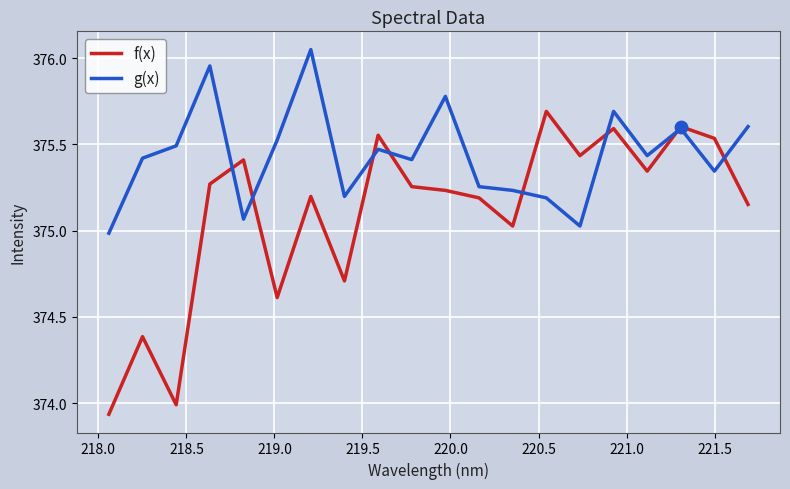

Which series has the largest total across all categories?

g(x)